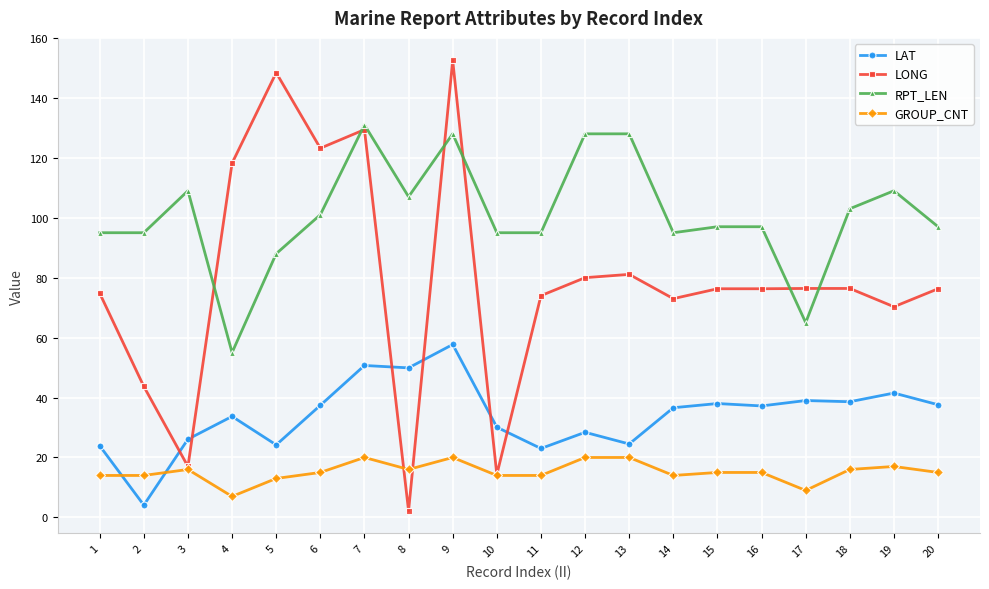

True or false: LAT has a value of 41.5 at 19.

True